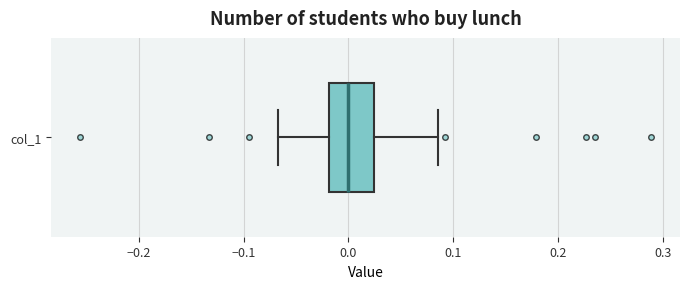

Read this box plot against the x-axis: the position of the median line, the range covered by the box, and the ends of both whiskers. The values are not printed on the chart, so give them approximately, as read against the axis.

median 0.00, box -0.02 to 0.02, whiskers -0.07 to 0.09